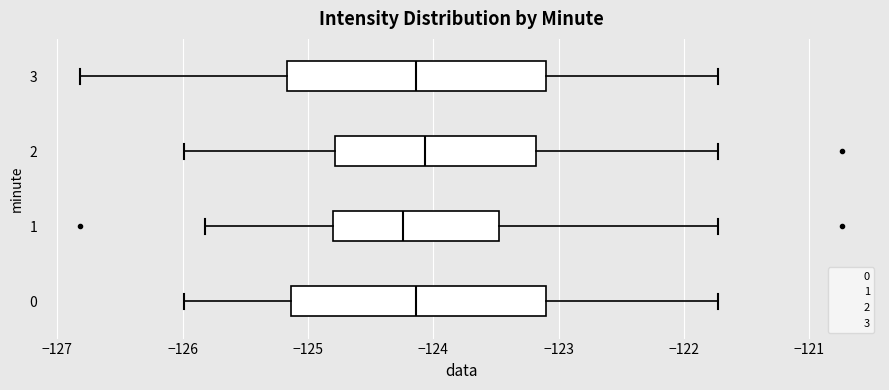

Where is the left edge of the box at y = 2 on the x-axis? The values are not printed on the chart, so give them approximately, as read against the axis.

-124.8